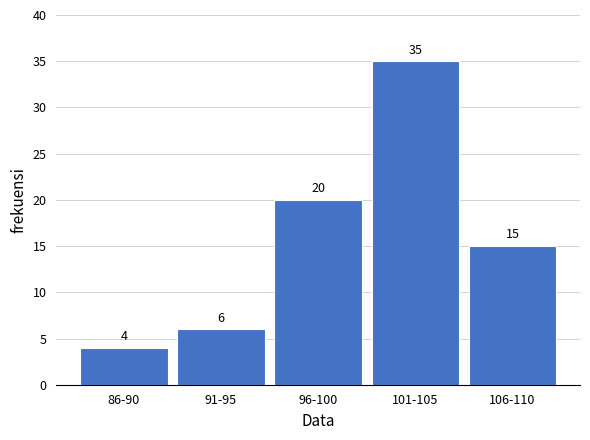

Reading right to left, list all the values displayed in this chart.

106-110=15	101-105=35	96-100=20	91-95=6	86-90=4